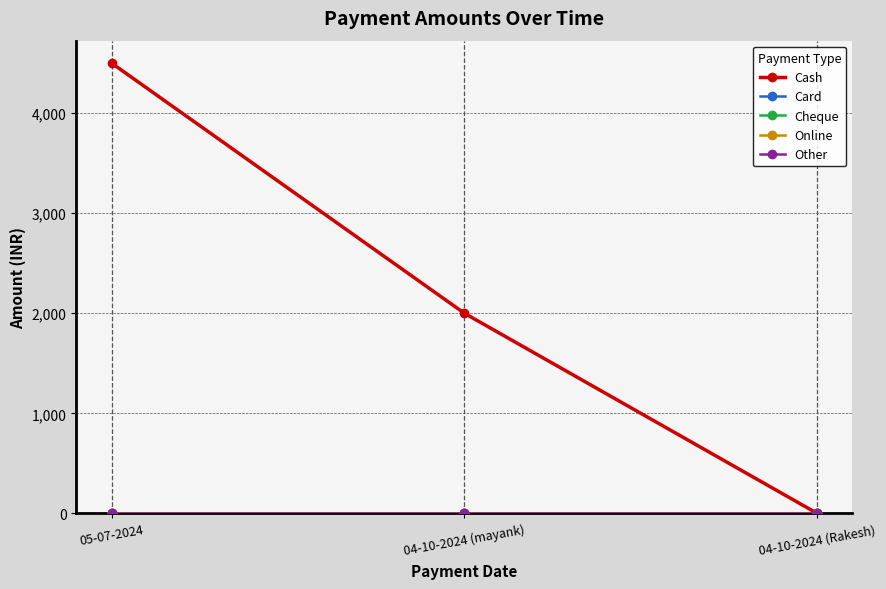

At how many categories does at least one series exceed 504?

2